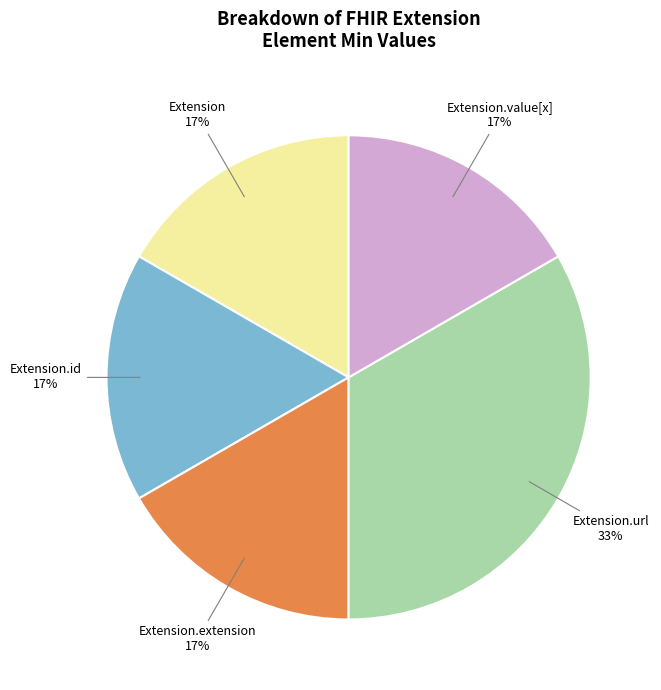

Count the number of slices in the pie.

5